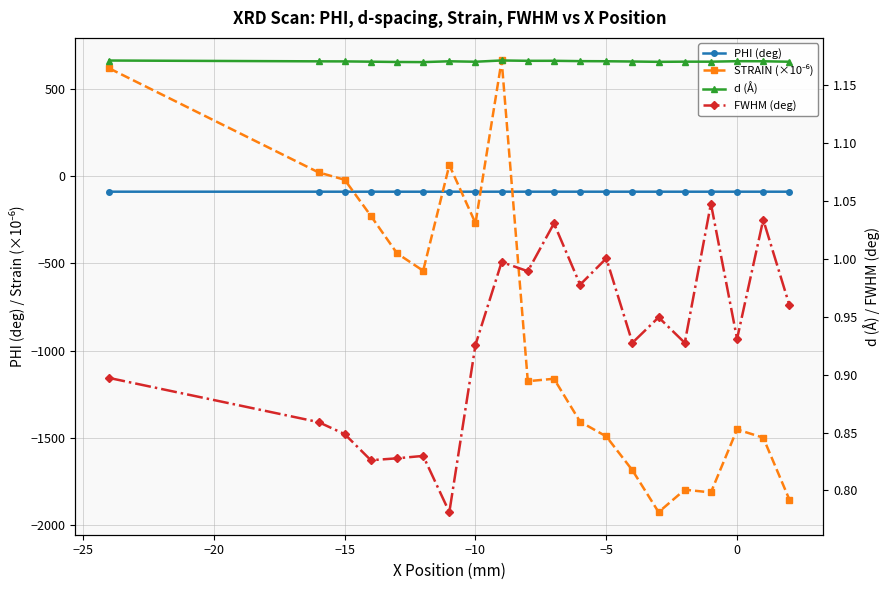

Reading right to left, extract all data points from this chart.

PHI (deg): -90.3	-90.3	-90.2	-90.3	-90.3	-90.3	-90.3	-90.3	-90.2	-90.2	-90.2	-90.2	-90.3	-90.3	-90.3	-90.3	-90.3	-90.3	-90.3	-90.2
STRAIN (×10⁻⁶): -1851.8	-1497.6	-1450.5	-1810.7	-1795.2	-1923.6	-1684.2	-1490.5	-1406.2	-1160.6	-1174.5	660.5	-270.5	62.1	-542.6	-442.8	-228.6	-22.0	20.2	615.3
d (Å): 1.2	1.2	1.2	1.2	1.2	1.2	1.2	1.2	1.2	1.2	1.2	1.2	1.2	1.2	1.2	1.2	1.2	1.2	1.2	1.2
FWHM (deg): 1.0	1.0	0.9	1.0	0.9	0.9	0.9	1.0	1.0	1.0	1.0	1.0	0.9	0.8	0.8	0.8	0.8	0.8	0.9	0.9